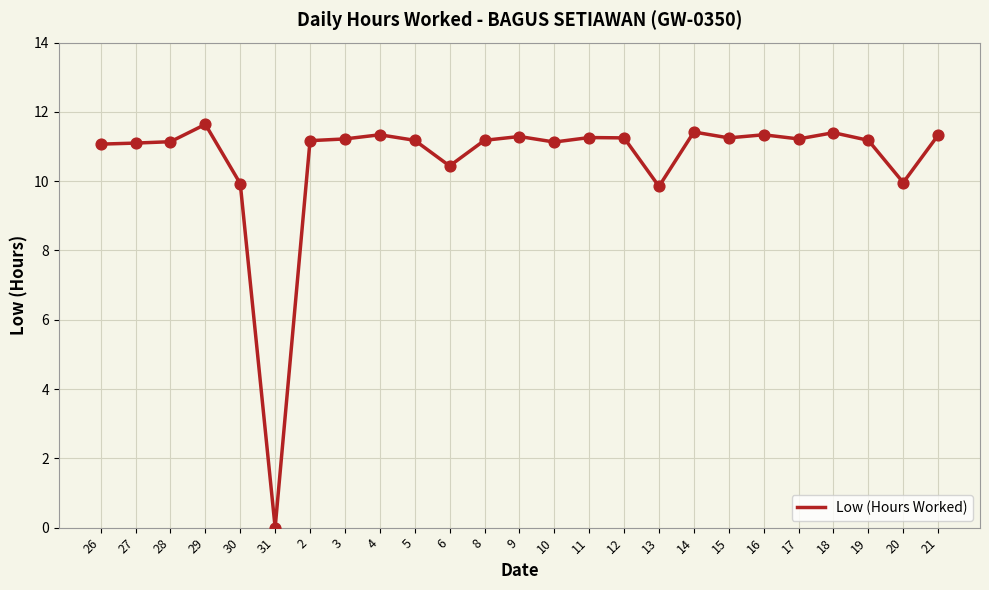

What is the ratio of the value at 11 to the value at 29?

1.0